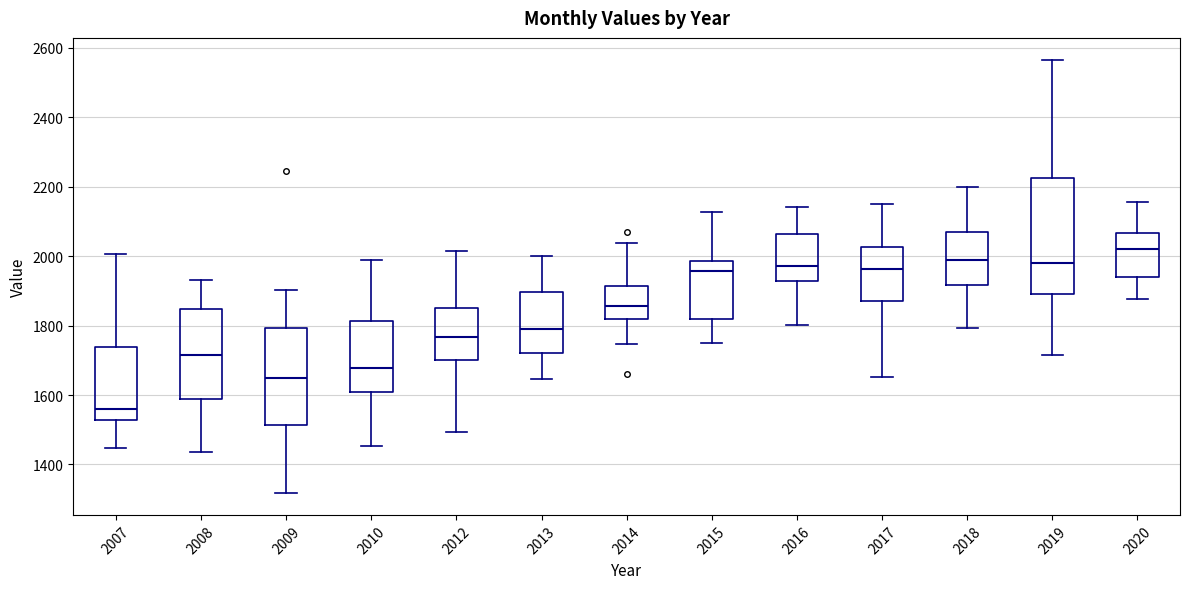

Which box is the tallest, from its lower edge to its upper edge?

2019